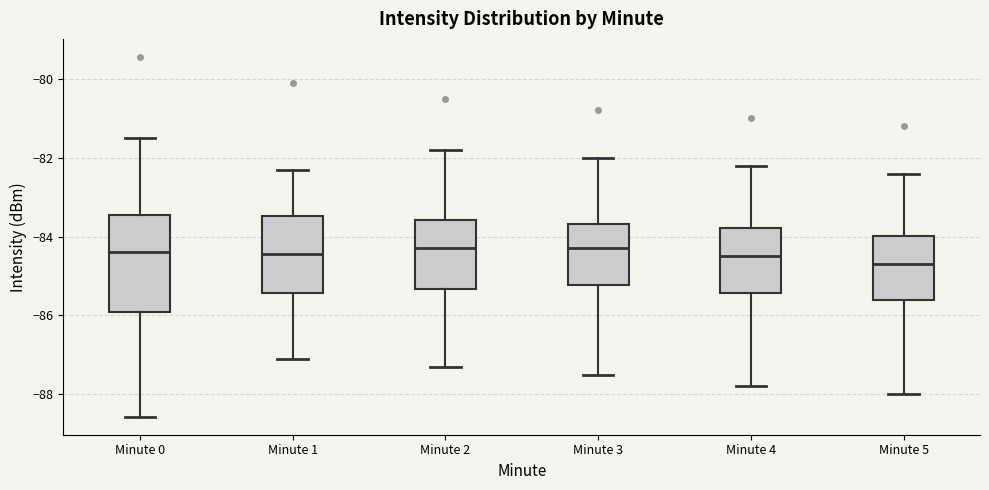

Reading left to right, transcribe this box plot: for each box, give where its median line is, the range the box spans, and where its two whiskers end, as read against the y-axis. The values are not printed on the chart, so give them approximately, as read against the axis.

Minute 0: median -84.4, box -86.0 to -83.4, whiskers -88.6 to -81.6
Minute 1: median -84.4, box -85.4 to -83.4, whiskers -87.0 to -82.2
Minute 2: median -84.2, box -85.4 to -83.6, whiskers -87.2 to -81.8
Minute 3: median -84.2, box -85.2 to -83.6, whiskers -87.4 to -82.0
Minute 4: median -84.4, box -85.4 to -83.8, whiskers -87.8 to -82.2
Minute 5: median -84.6, box -85.6 to -84.0, whiskers -88.0 to -82.4